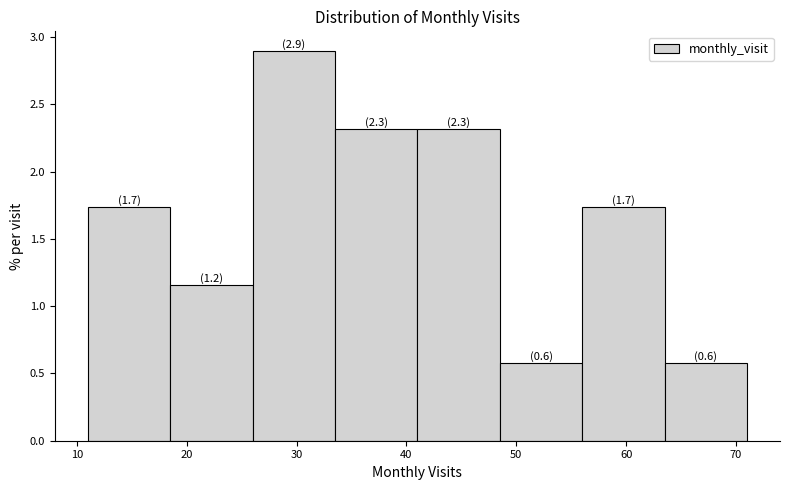

Over which range of the x-axis is the bar tallest?

26.0 to 33.5